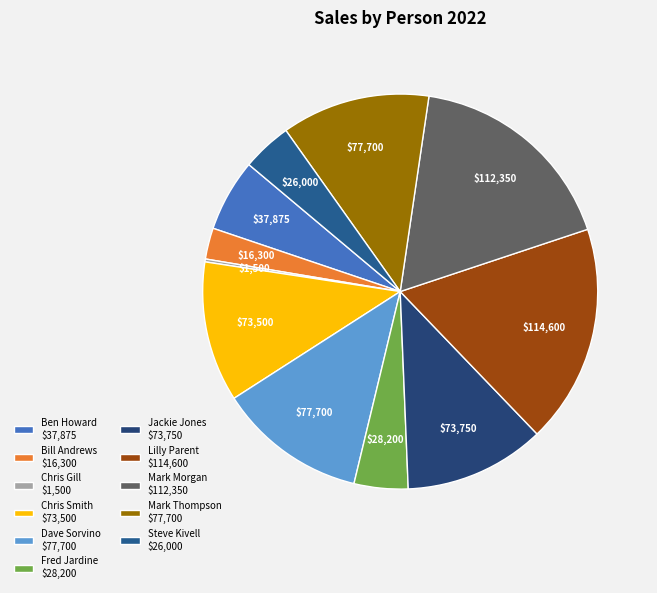

What is the total percentage of Jackie Jones and Mark Morgan?

29.1%